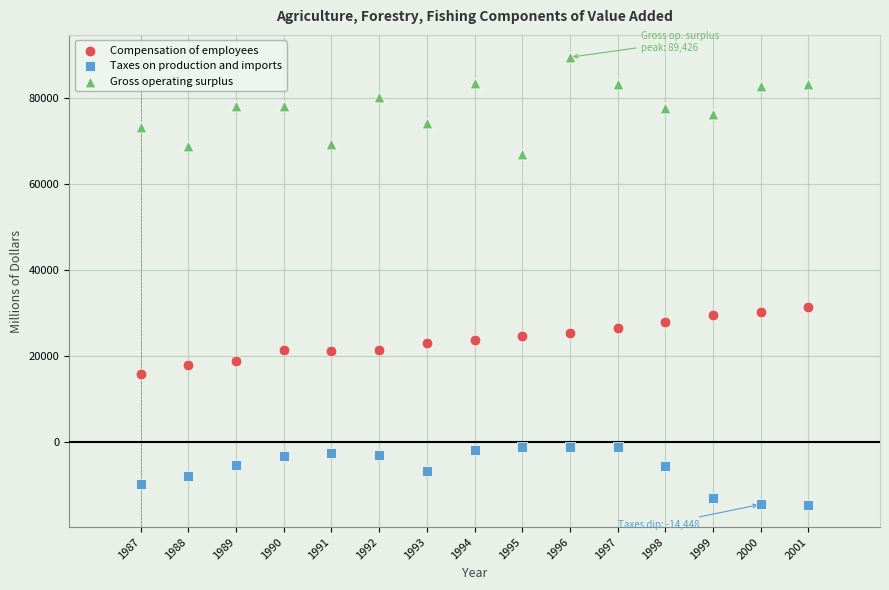

Across all data points, what is the range of X values (max minus min)?

14